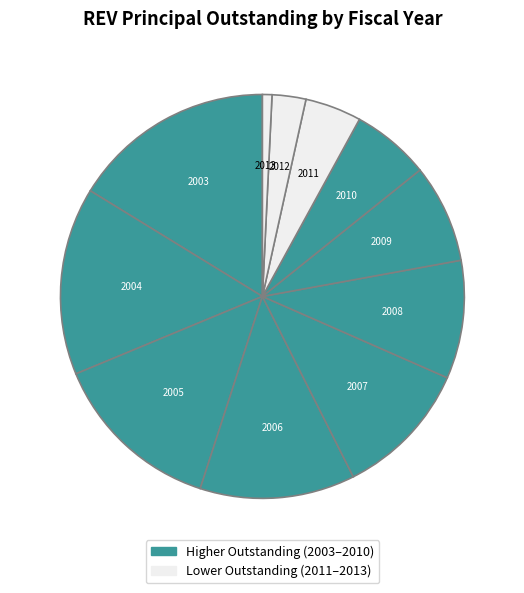

Which slice is the smallest?

2013